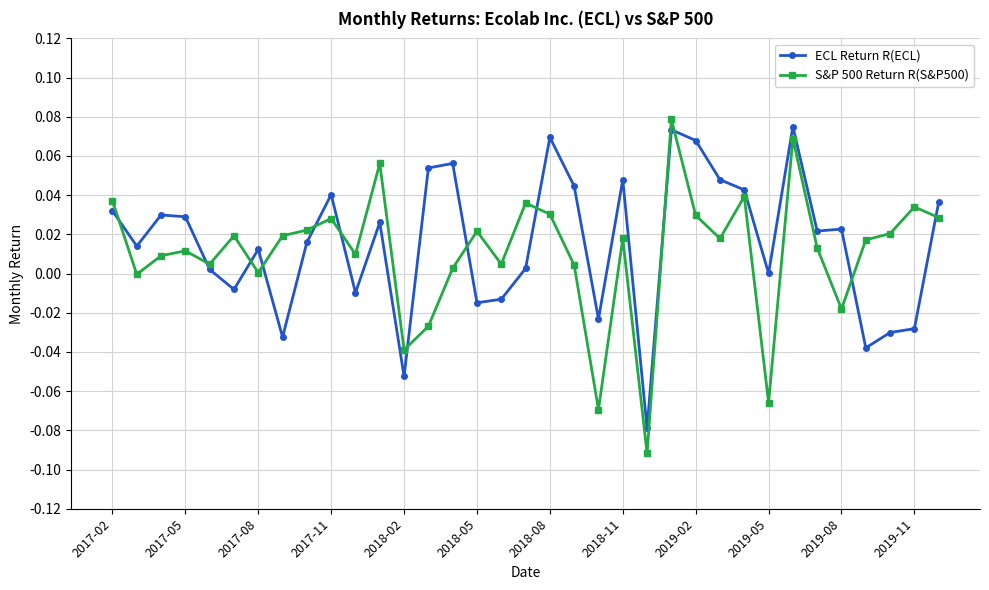

True or false: S&P 500 Return R(S&P500) has more than 0 interior local peaks.

True